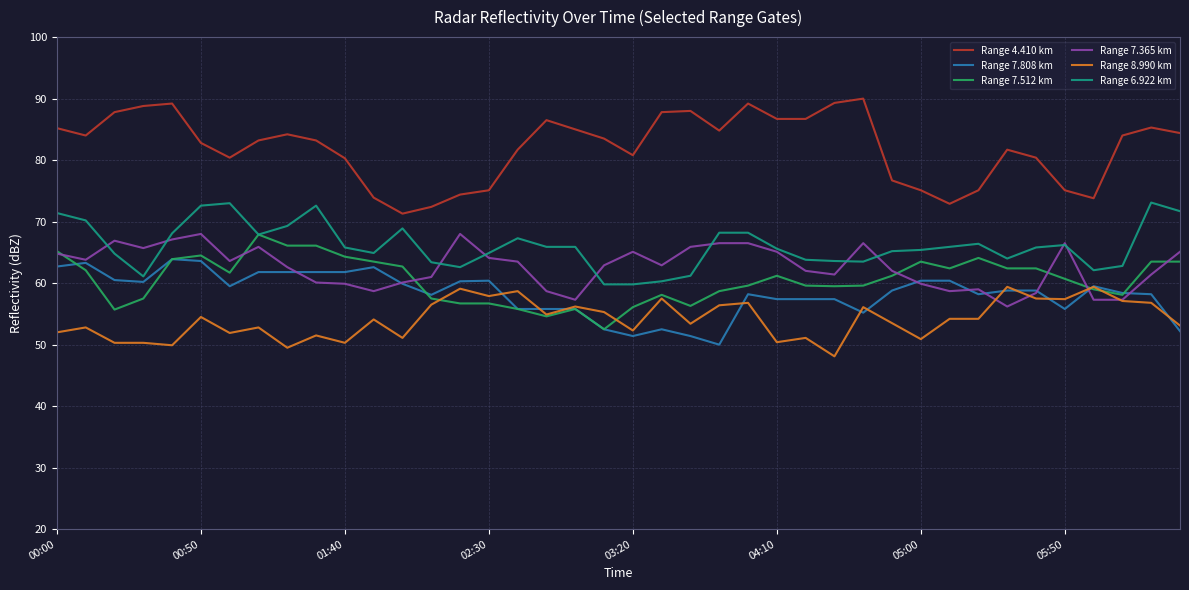

Does the chart have visible grid lines?

Yes